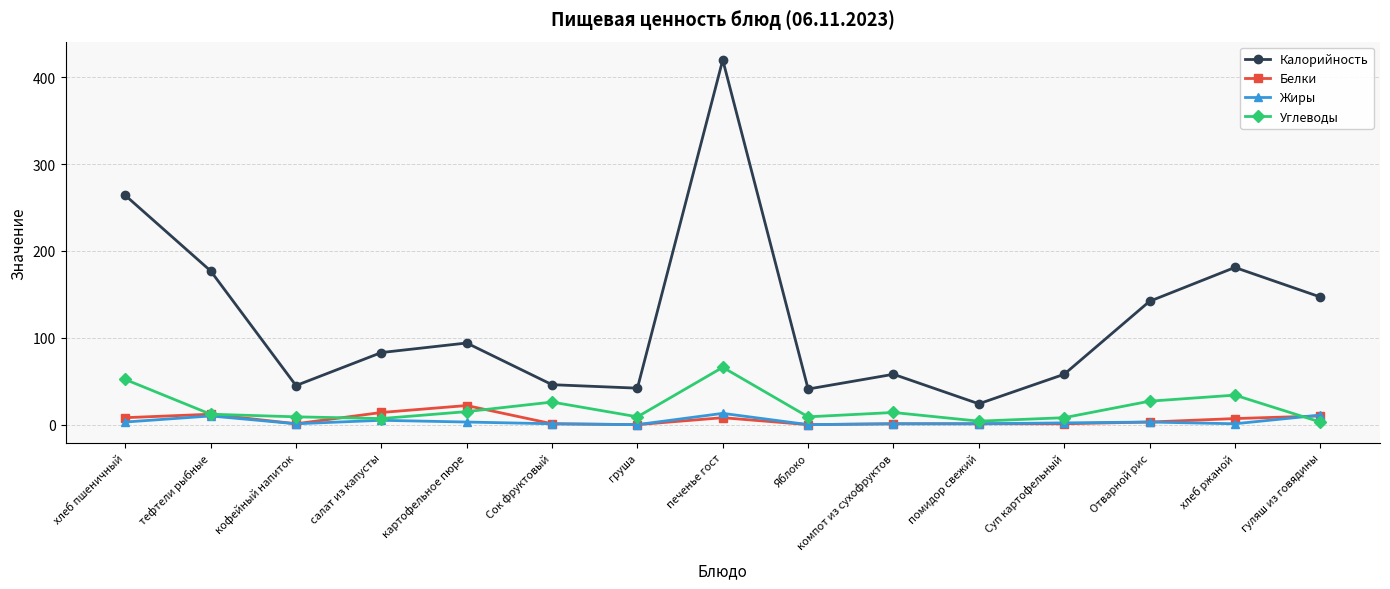

True or false: Углеводы and Калорийность intersect in this chart.

False